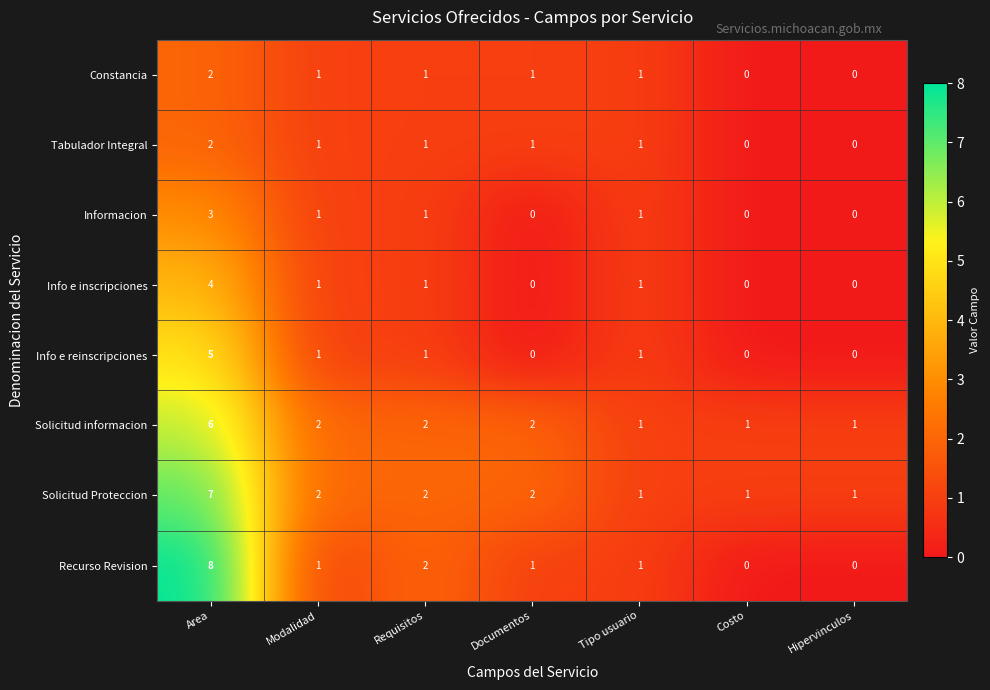

The value of Tabulador Integral at Area is 2. True or false?

True